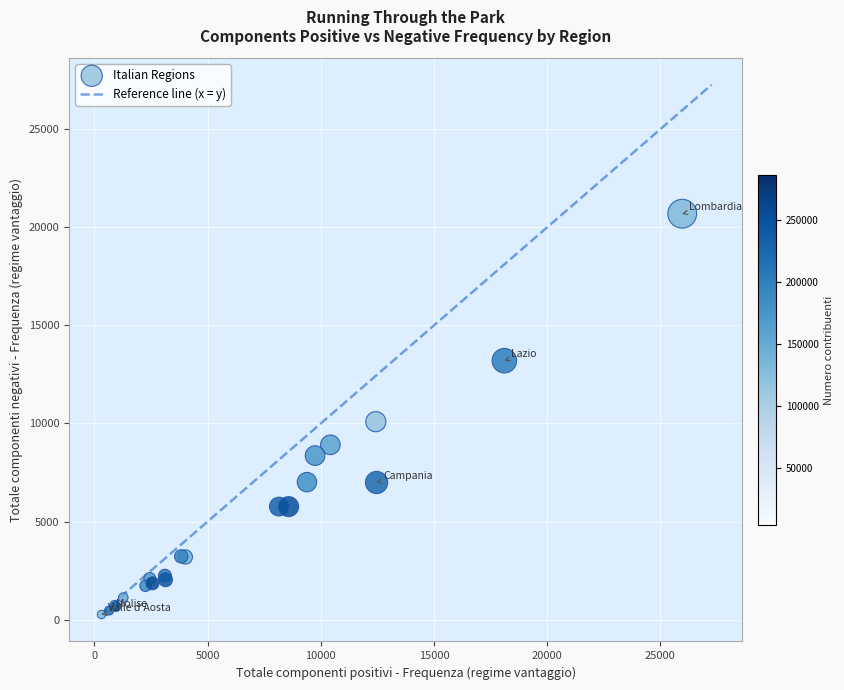

What Y value in the scatter plot is closest to 10480?

10091